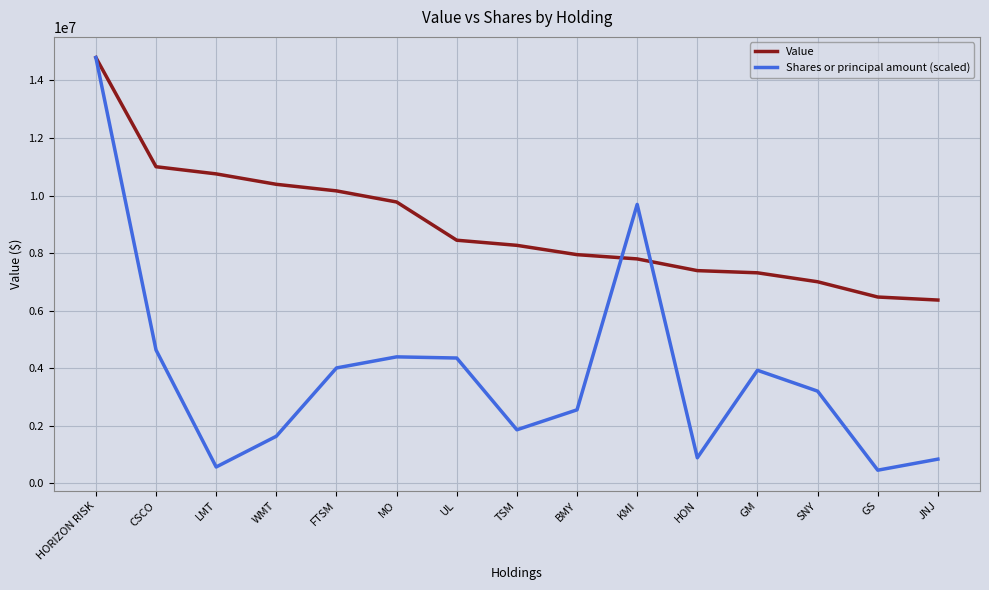

What is the difference between the Value values at SNY and HORIZON RISK?

7789000.0